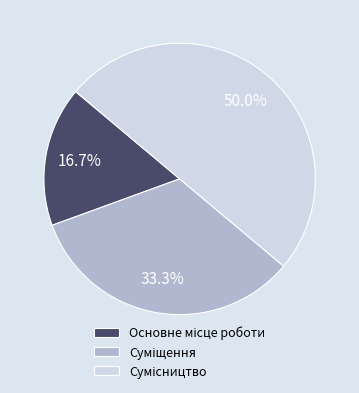

Count the number of slices in the pie.

3